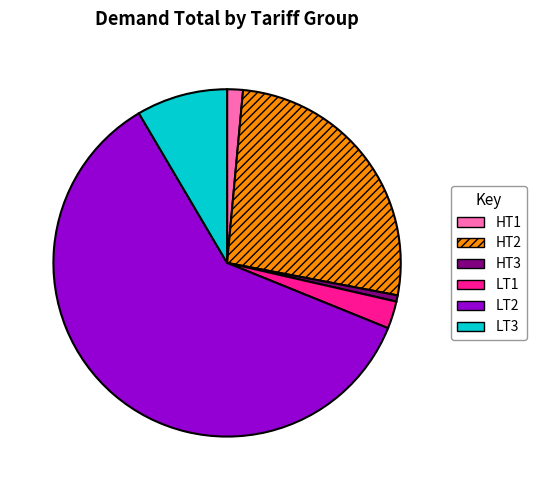

Count the number of slices in the pie.

6